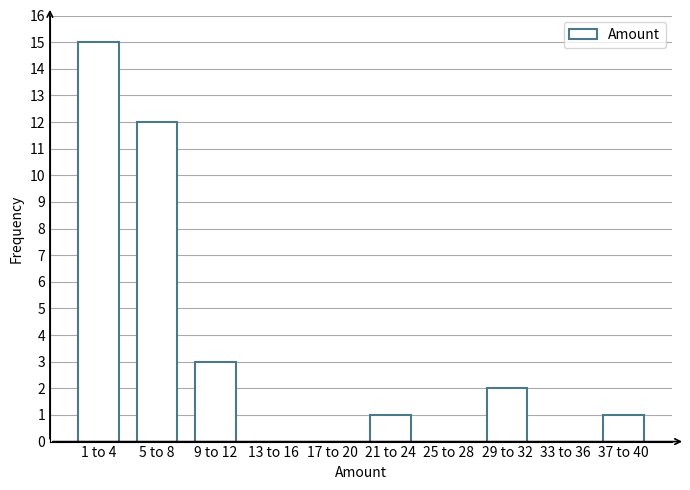

Reading right to left, extract all data points from this chart.

37 to 40=1	33 to 36=0	29 to 32=2	25 to 28=0	21 to 24=1	17 to 20=0	13 to 16=0	9 to 12=3	5 to 8=12	1 to 4=15